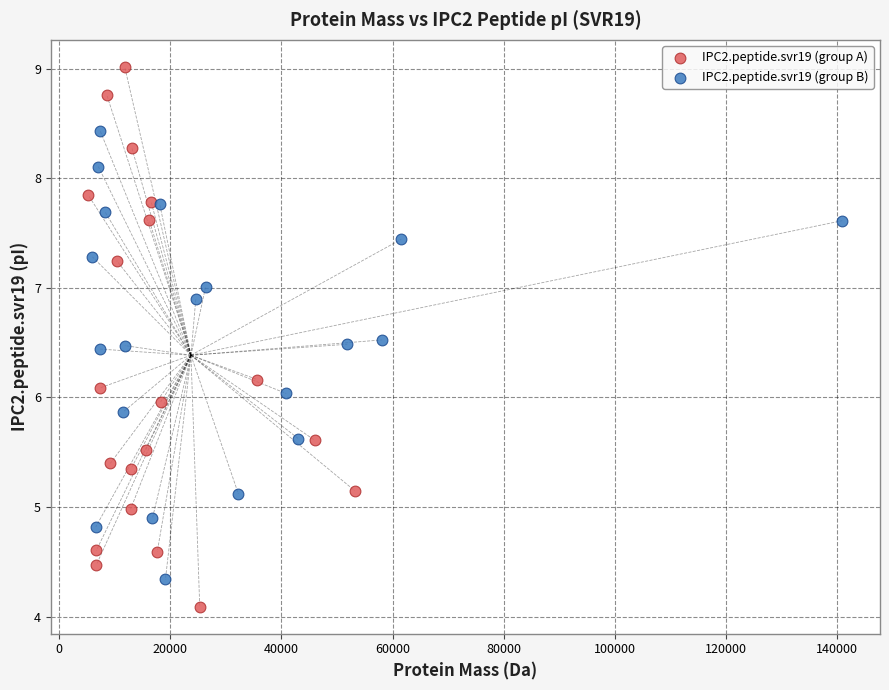

Which series contains the lowest Y value?

IPC2.peptide.svr19 (group A)